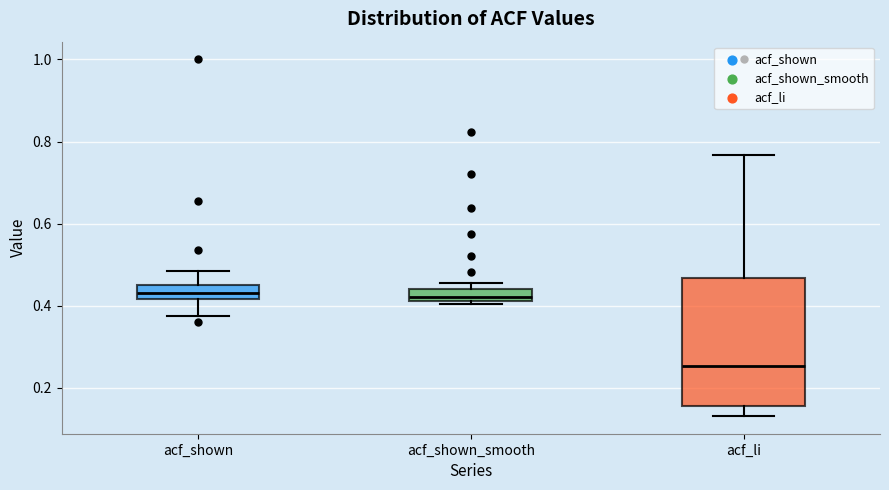

Where is the upper edge of the box for acf_li on the y-axis? The values are not printed on the chart, so give them approximately, as read against the axis.

0.46